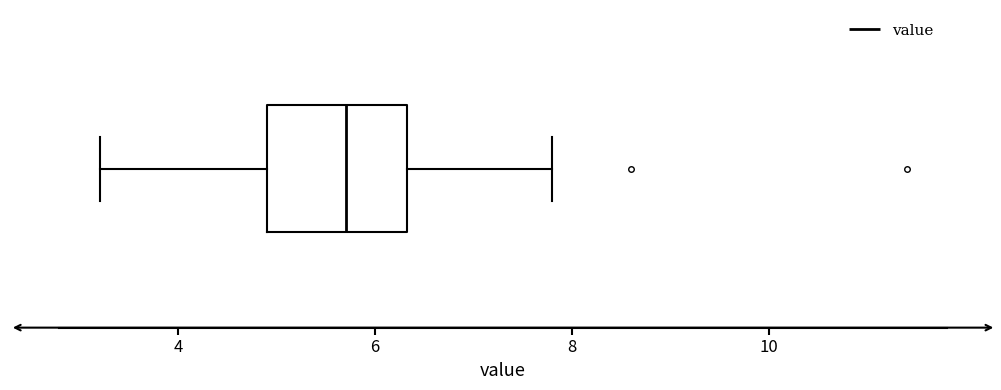

Transcribe this box plot: give where the median line is, the range the box spans, and where the two whiskers end, as read against the x-axis. The values are not printed on the chart, so give them approximately, as read against the axis.

median 5.8, box 5.0 to 6.4, whiskers 3.2 to 7.8